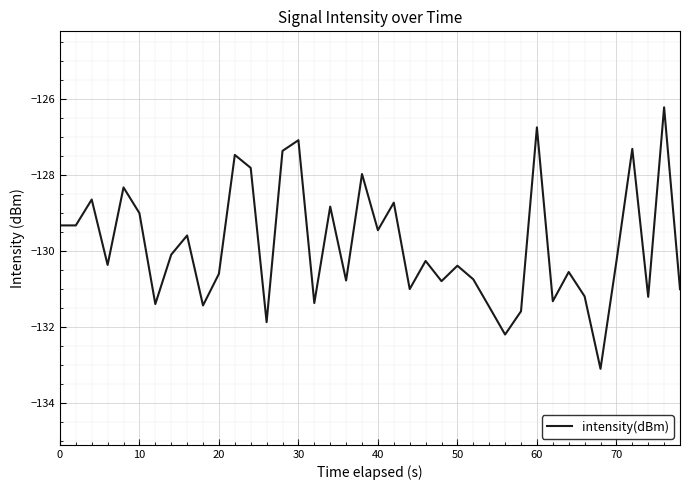

What is the difference between the maximum and minimum values?

6.9